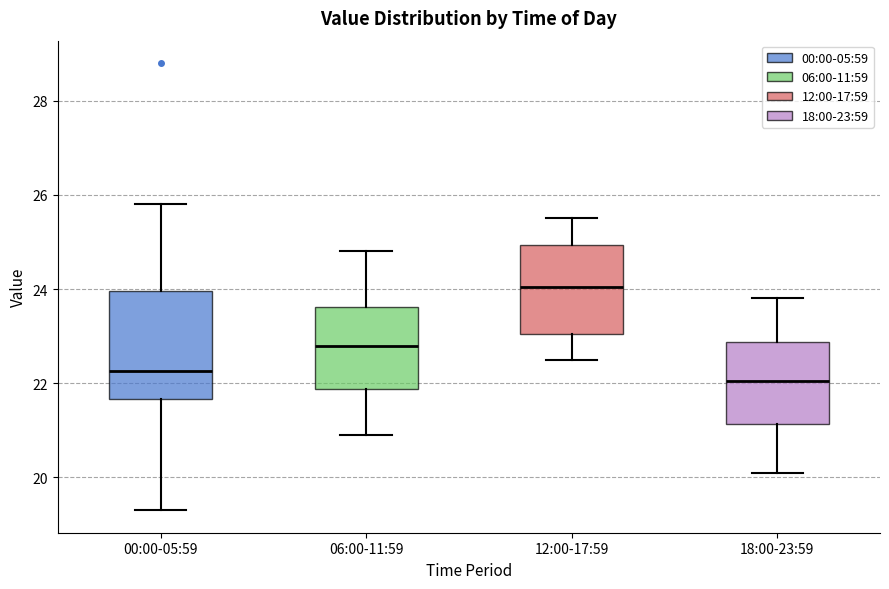

Reading left to right, transcribe this box plot: for each box, give where its median line is, the range the box spans, and where its two whiskers end, as read against the y-axis. The values are not printed on the chart, so give them approximately, as read against the axis.

00:00-05:59: median 22.2, box 21.6 to 24.0, whiskers 19.4 to 25.8
06:00-11:59: median 22.8, box 21.8 to 23.6, whiskers 21.0 to 24.8
12:00-17:59: median 24.0, box 23.0 to 25.0, whiskers 22.6 to 25.6
18:00-23:59: median 22.0, box 21.2 to 22.8, whiskers 20.2 to 23.8